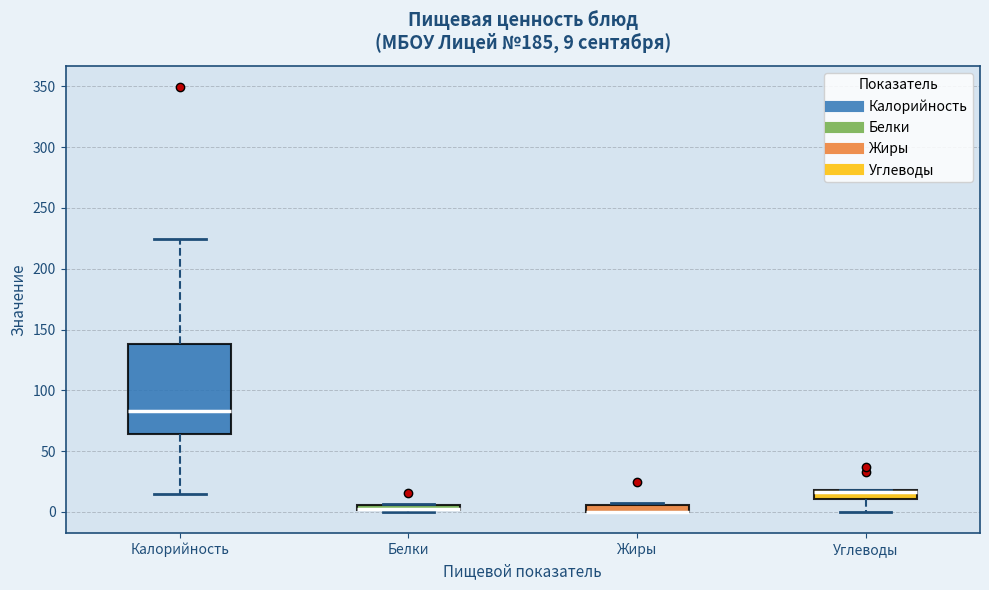

Which box is the tallest, from its lower edge to its upper edge?

Калорийность